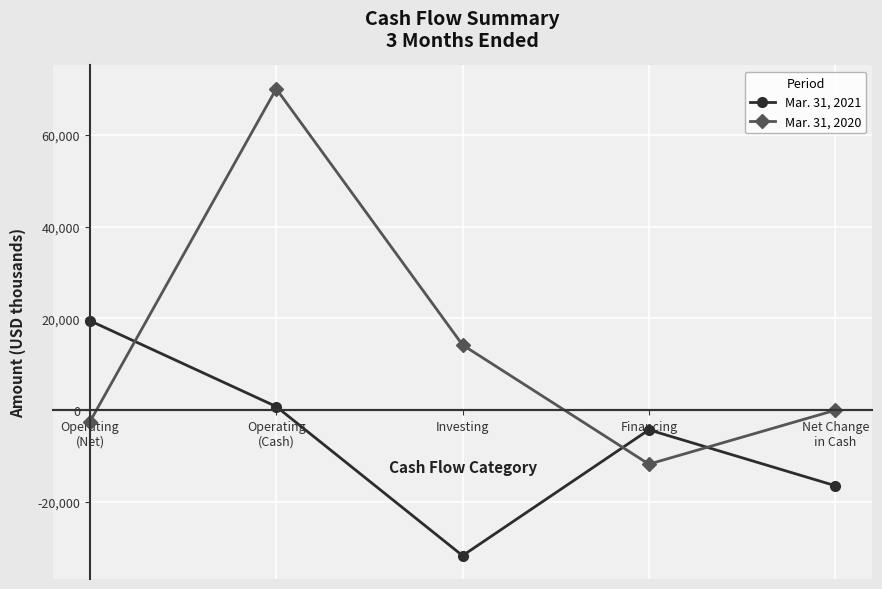

At which label does Mar. 31, 2020 reach its peak?

Operating
(Cash)